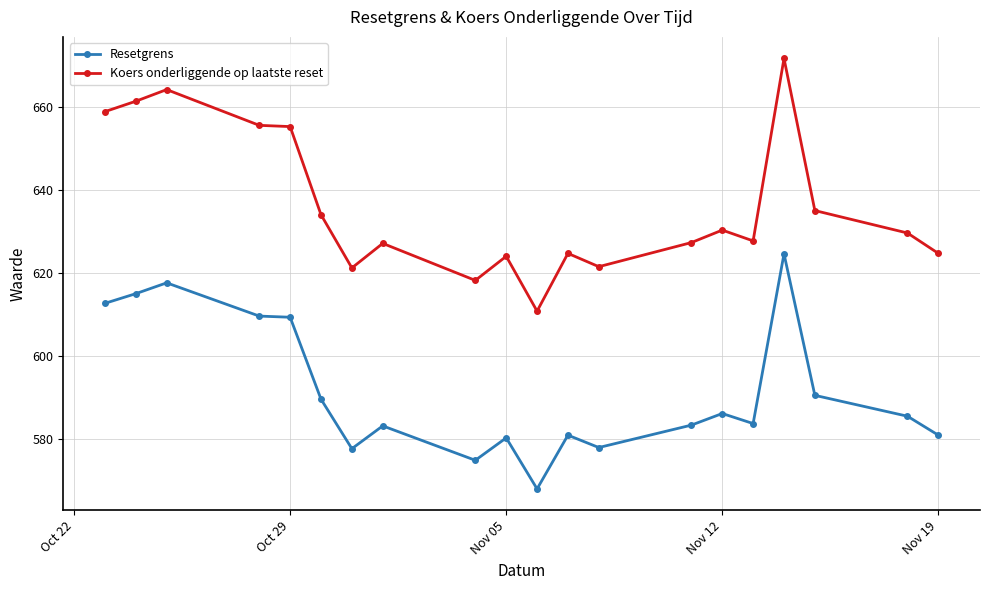

Which series has the largest total across all categories?

Koers onderliggende op laatste reset